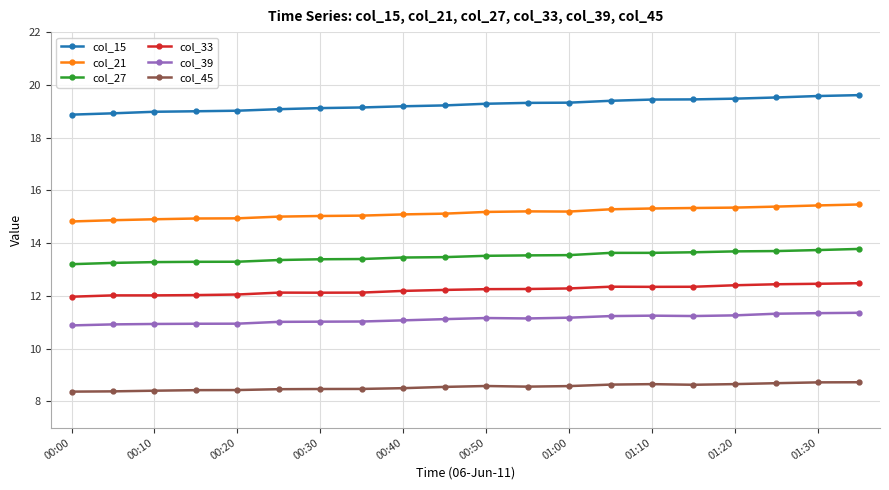

How many col_45 values are between 8 and 9?

20